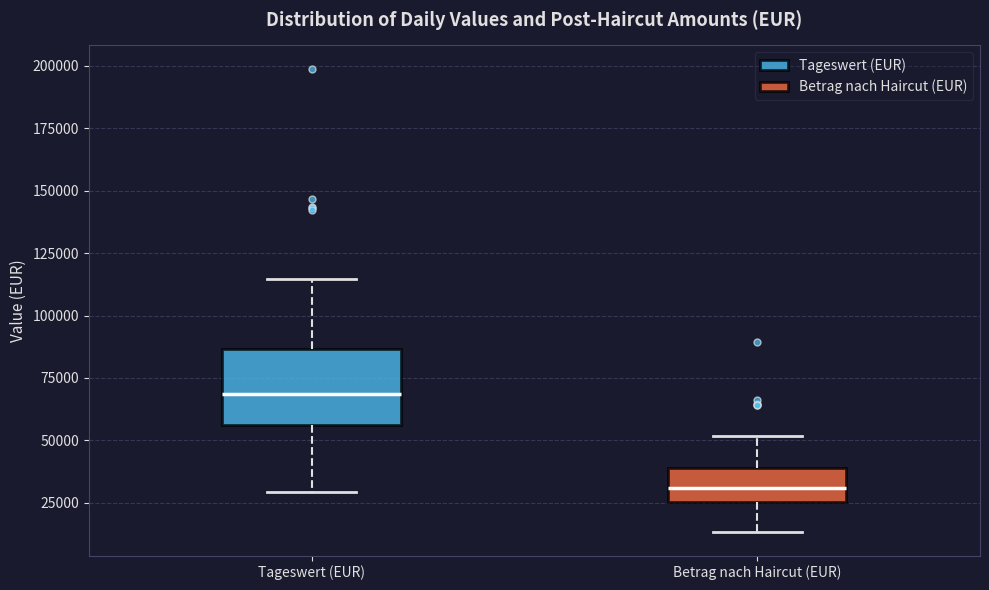

Reading left to right, read every box against the y-axis: the position of its median line, the range the box covers, and the ends of its whiskers. The values are not printed on the chart, so give them approximately, as read against the axis.

Tageswert (EUR): median 70000, box 55000 to 85000, whiskers 30000 to 115000
Betrag nach Haircut (EUR): median 30000, box 25000 to 40000, whiskers 15000 to 50000